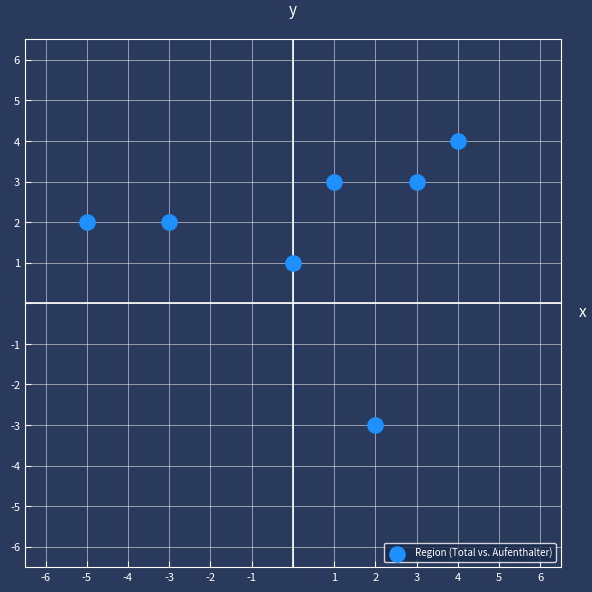

What is the range of Y values (max minus min)?

7